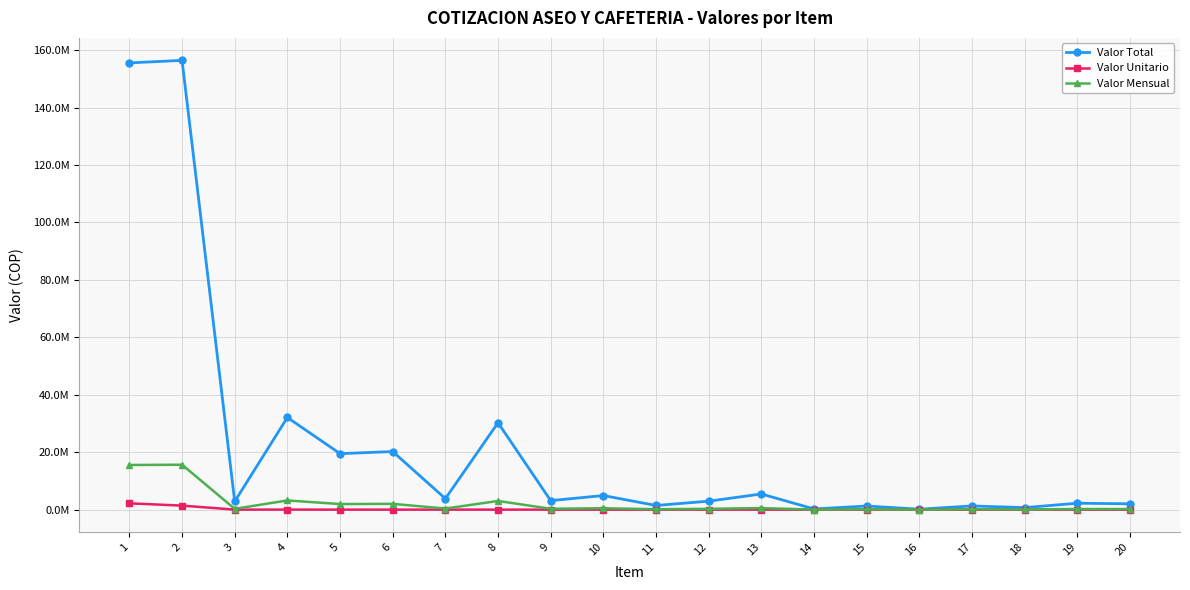

What are all the series names shown in the legend?

Valor Total, Valor Unitario, Valor Mensual